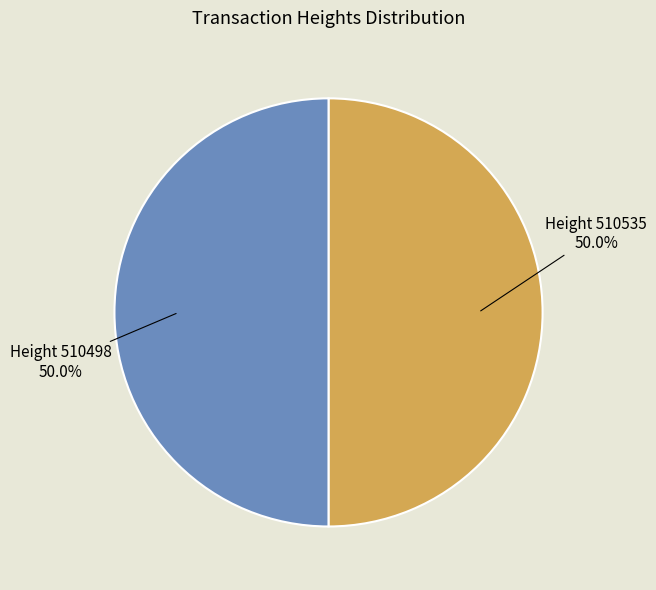

Rank the categories by value from lowest to highest.

510498, 510535